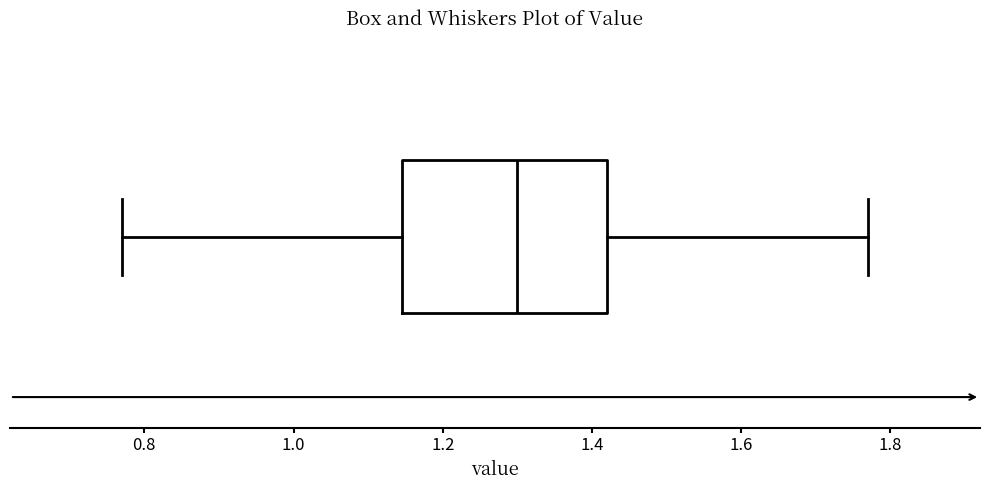

Read this box plot against the x-axis: the position of the median line, the range covered by the box, and the ends of both whiskers. The values are not printed on the chart, so give them approximately, as read against the axis.

median 1.30, box 1.14 to 1.42, whiskers 0.78 to 1.78